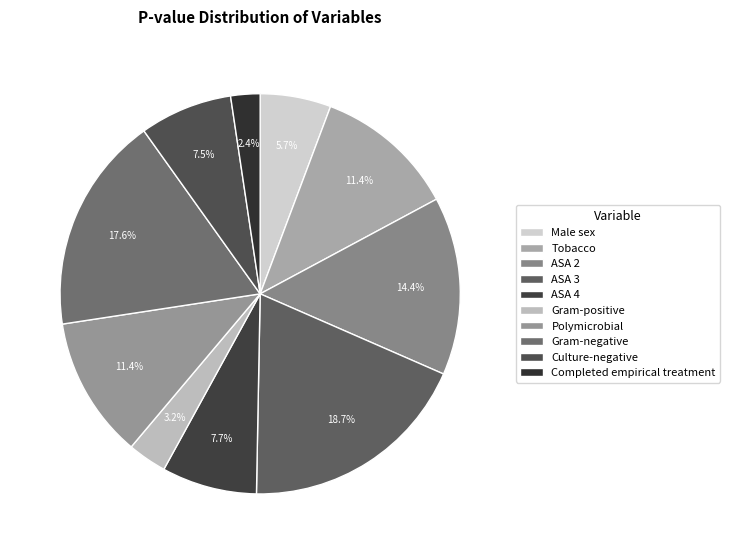

To the nearest percent, what portion does ASA 3 represent?

19%